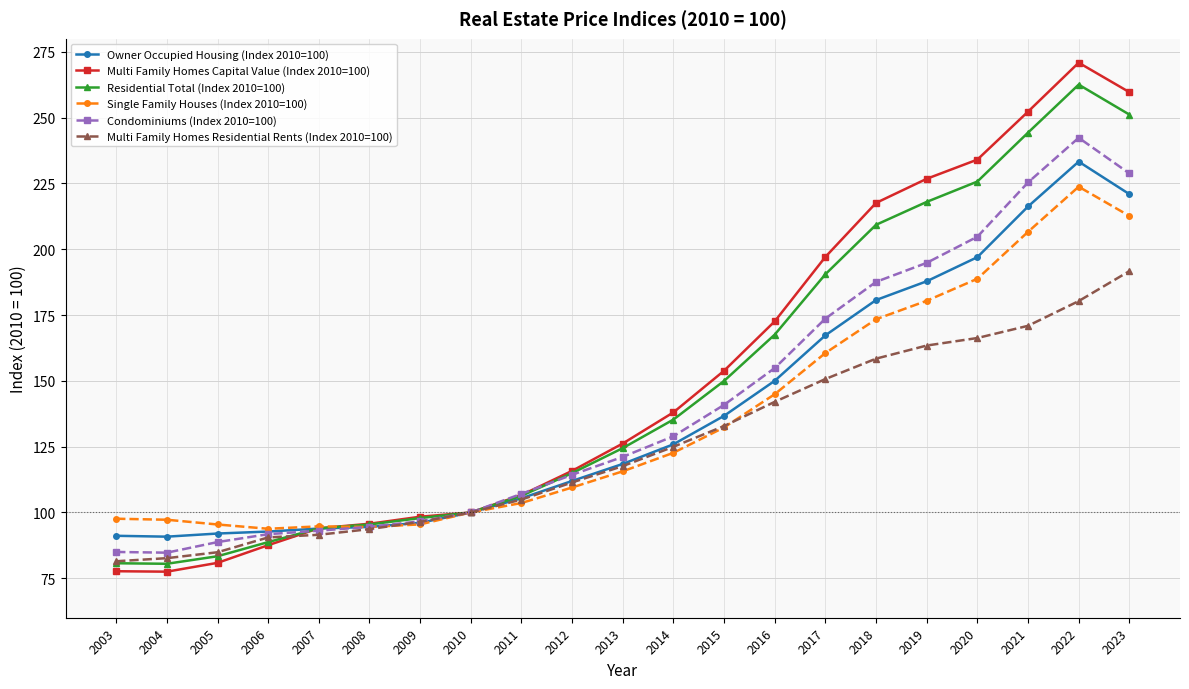

At how many categories does at least one series exceed 104?

13